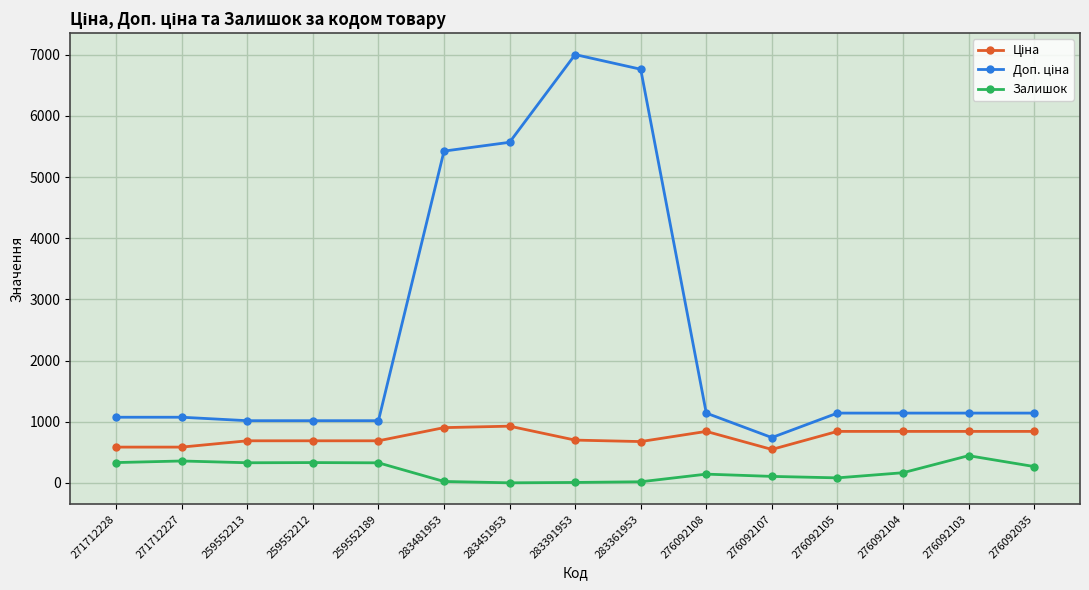

What is the total value across all series at 271712228?

1993.4